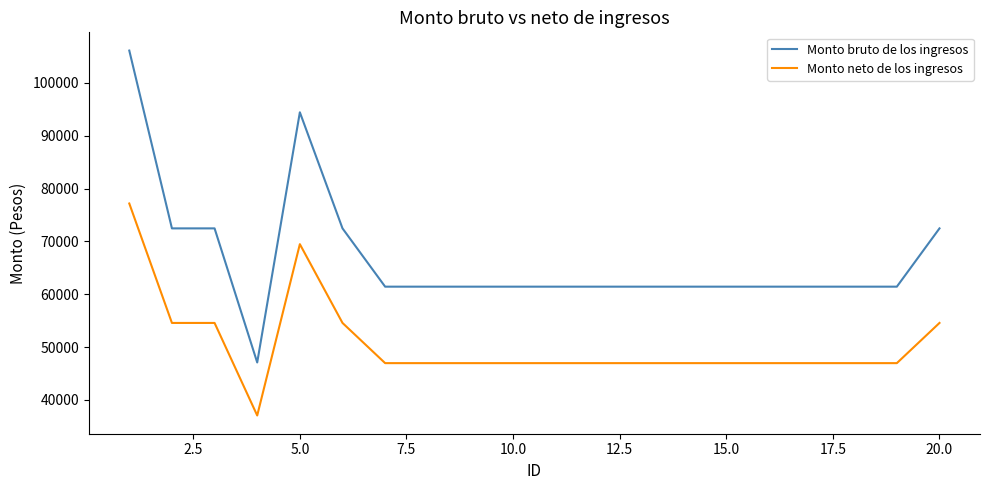

List the series in order of their peak value, highest first.

Monto bruto de los ingresos, Monto neto de los ingresos